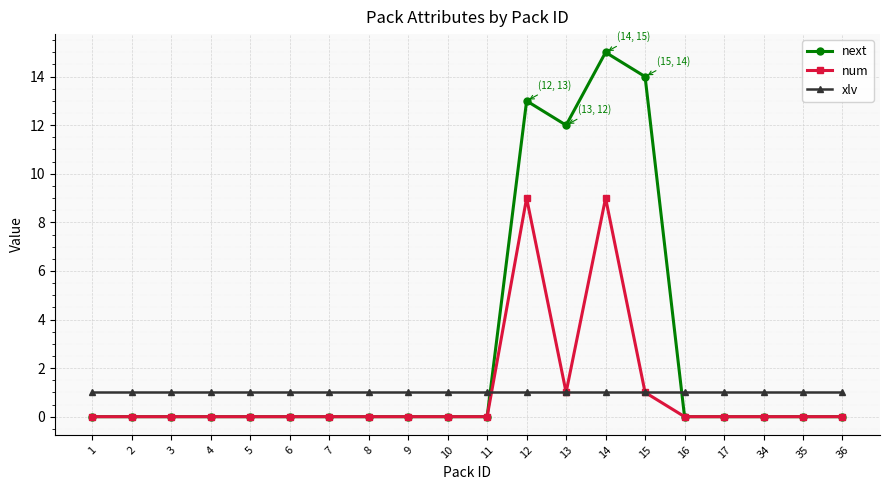

What are all the series names shown in the legend?

next, num, xlv